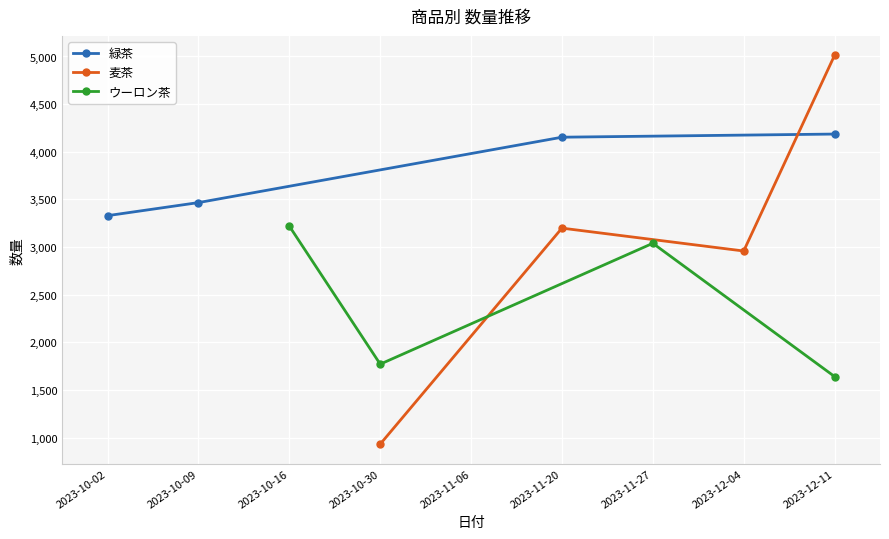

What is the value of the 緑茶 point at the 3rd from the left?

4153